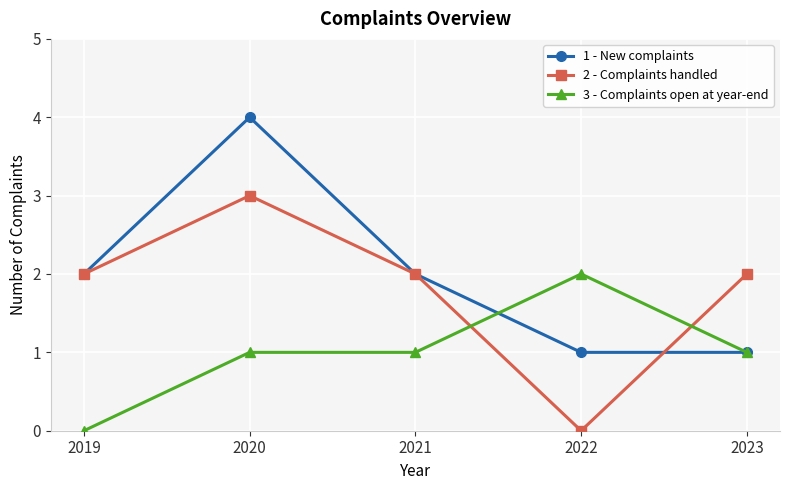

What is the sum of the 1 - New complaints values at 2023 and 2022?

2